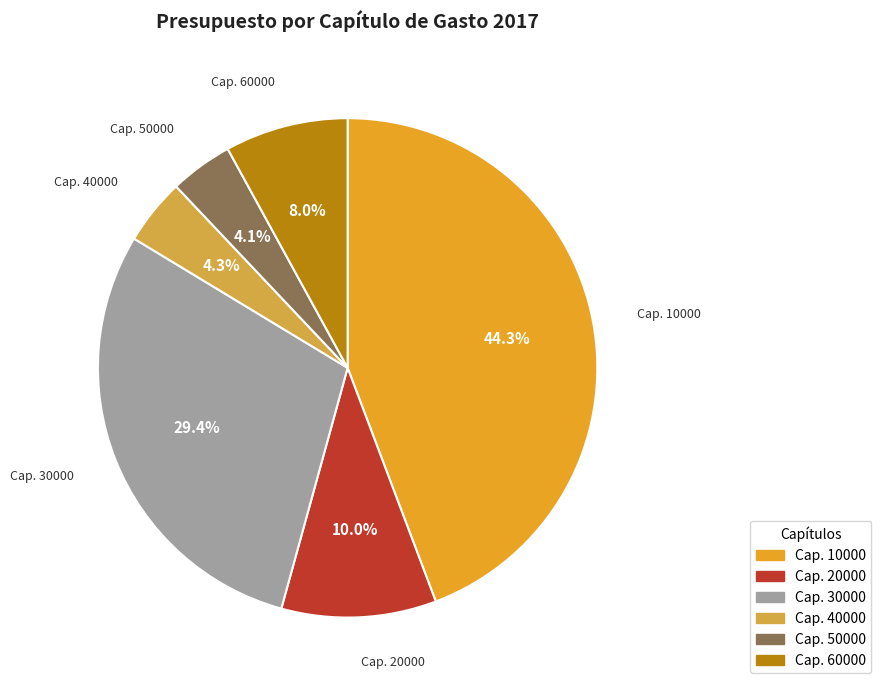

How many slices are in this pie chart?

6